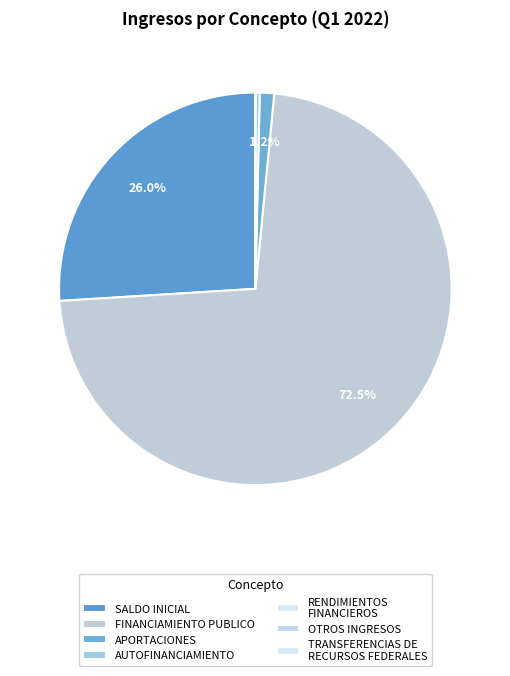

Does any single category account for the majority?

Yes